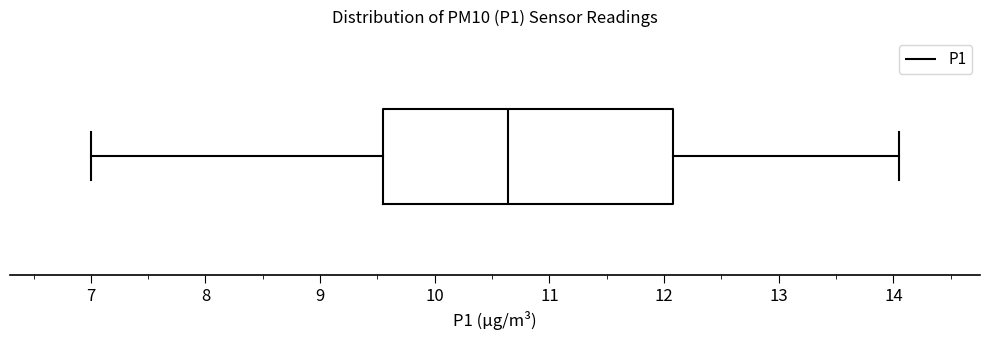

Transcribe this box plot: give where the median line is, the range the box spans, and where the two whiskers end, as read against the x-axis. The values are not printed on the chart, so give them approximately, as read against the axis.

median 10.6, box 9.6 to 12.1, whiskers 7.0 to 14.1